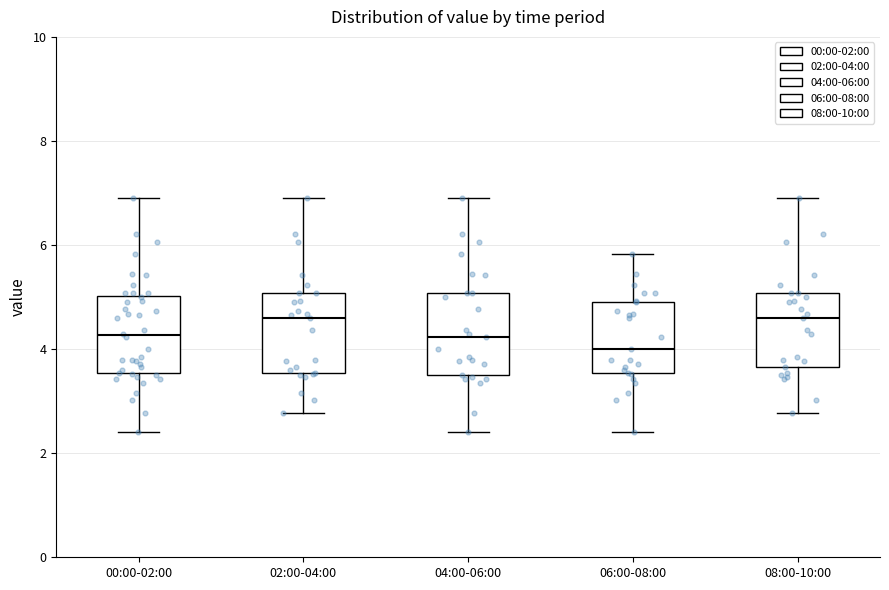

Reading left to right, read every box against the y-axis: the position of its median line, the range the box covers, and the ends of its whiskers. The values are not printed on the chart, so give them approximately, as read against the axis.

00:00-02:00: median 4.2, box 3.6 to 5.0, whiskers 2.4 to 7.0
02:00-04:00: median 4.6, box 3.6 to 5.0, whiskers 2.8 to 7.0
04:00-06:00: median 4.2, box 3.6 to 5.0, whiskers 2.4 to 7.0
06:00-08:00: median 4.0, box 3.6 to 5.0, whiskers 2.4 to 5.8
08:00-10:00: median 4.6, box 3.6 to 5.0, whiskers 2.8 to 7.0